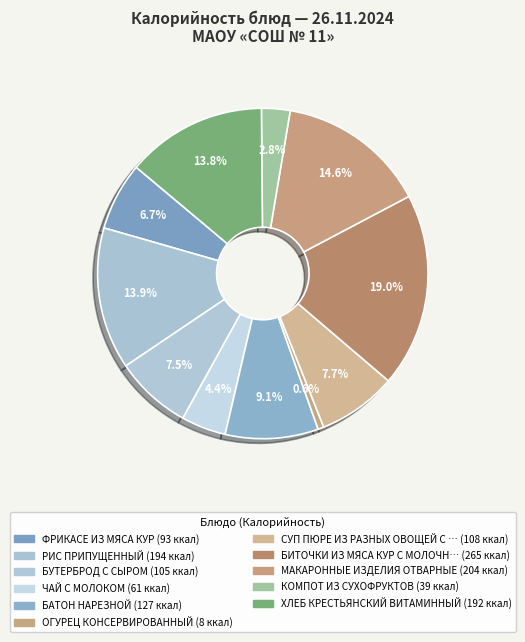

How many slices are in this pie chart?

11